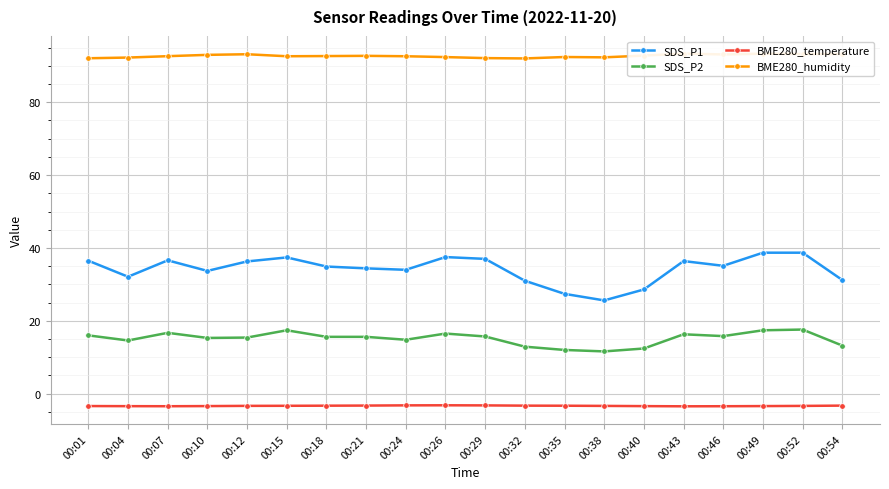

List the labels in order of SDS_P2 value, smallest first.

00:38, 00:35, 00:40, 00:32, 00:54, 00:04, 00:24, 00:10, 00:12, 00:18, 00:21, 00:29, 00:46, 00:01, 00:43, 00:26, 00:07, 00:15, 00:49, 00:52